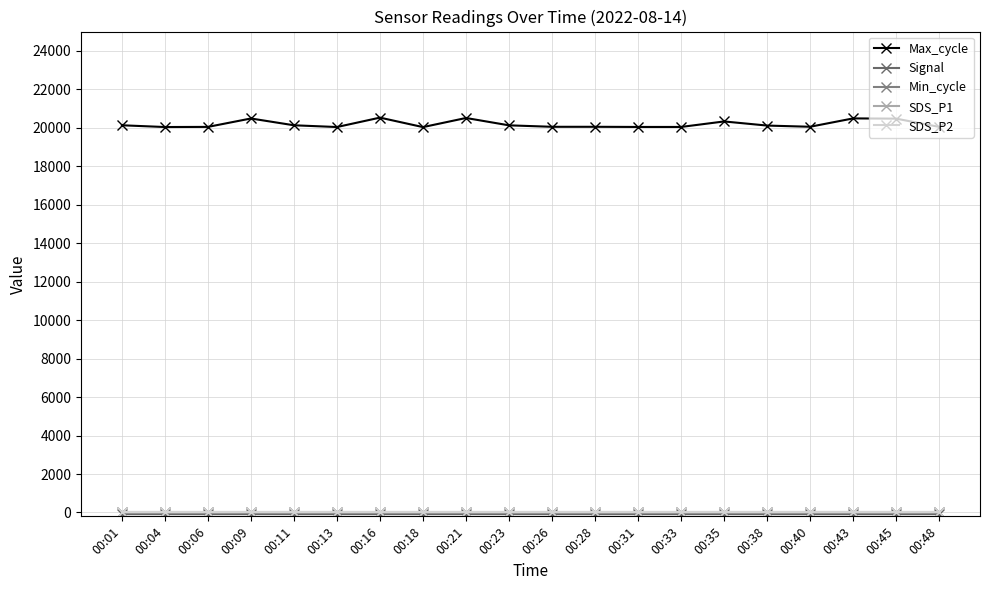

Where is the first local maximum for Max_cycle?

00:09